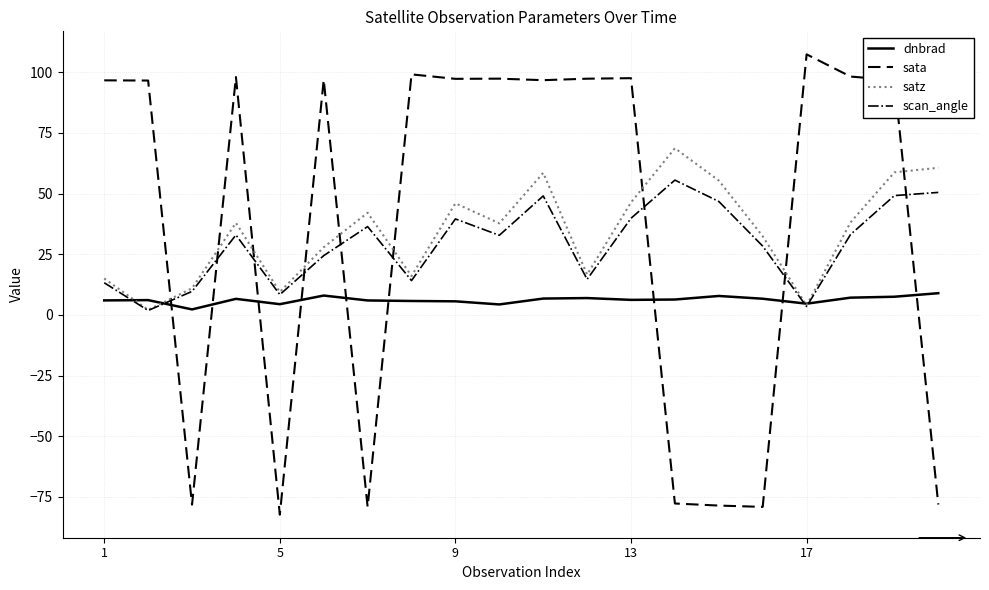

Which series ends up on top after the final intersection of sata and dnbrad?

dnbrad